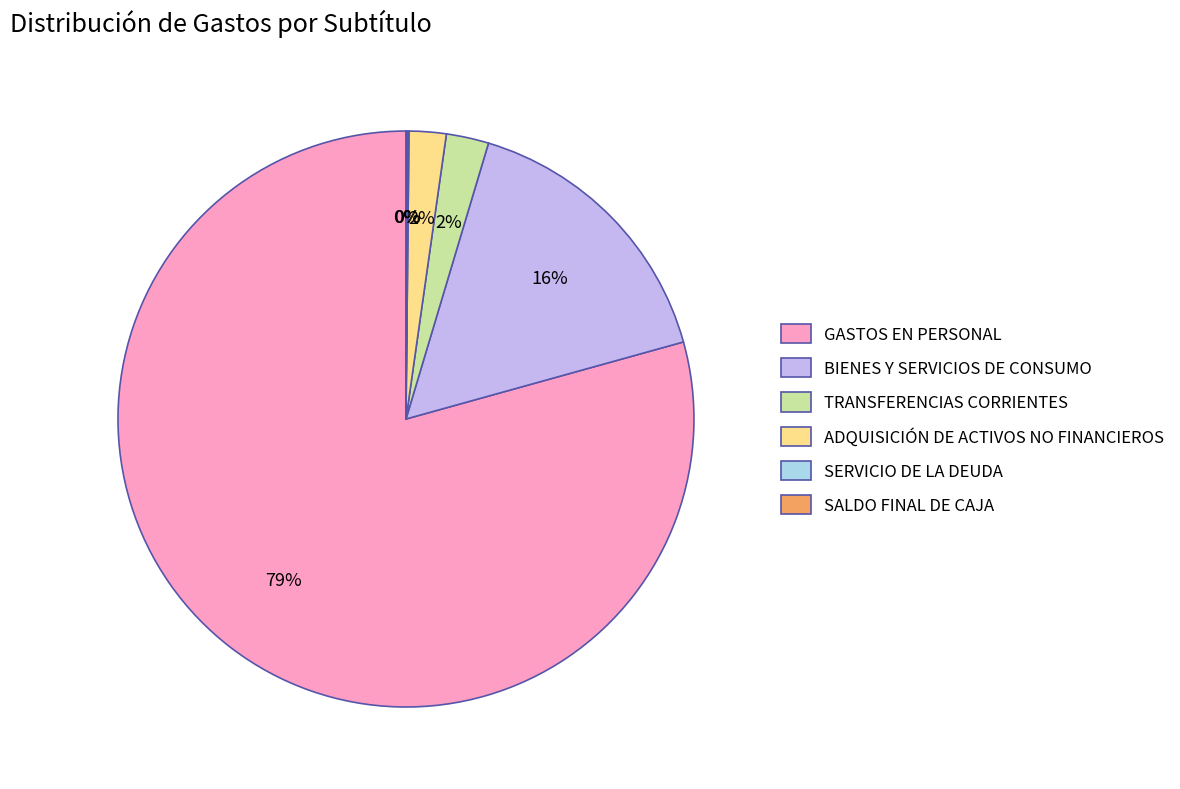

The ADQUISICIÓN DE ACTIVOS NO FINANCIEROS slice represents 2% of the pie. True or false?

True